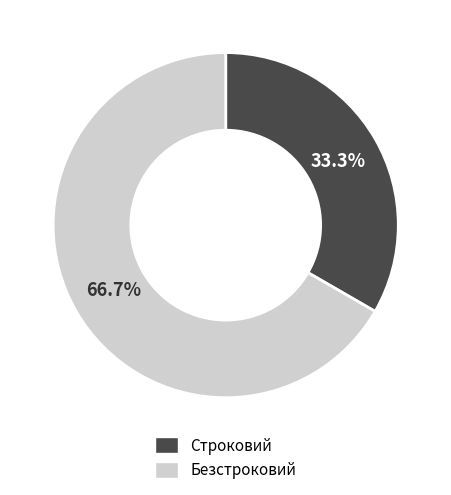

Rank the categories by value from highest to lowest.

Безстроковий, Строковий